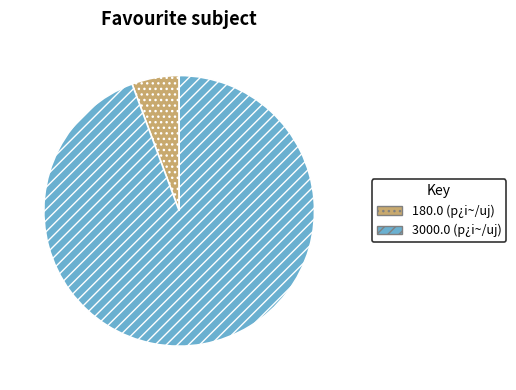

Is there a majority slice in this chart?

Yes